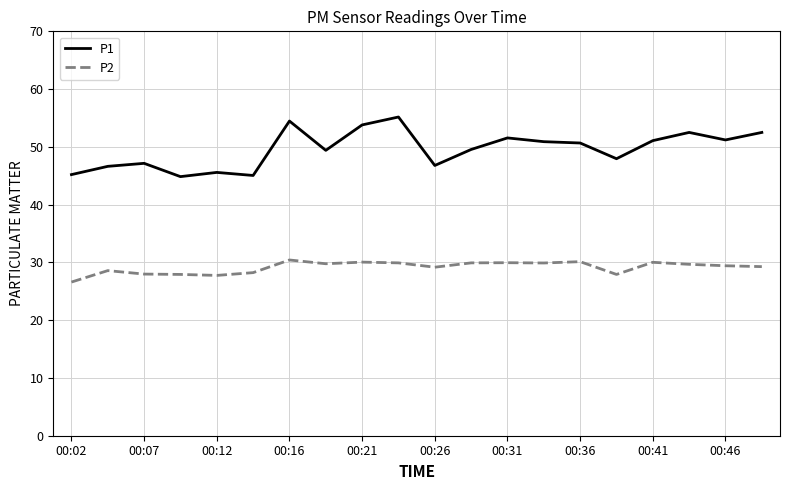

Which series has the largest range (max minus min)?

P1